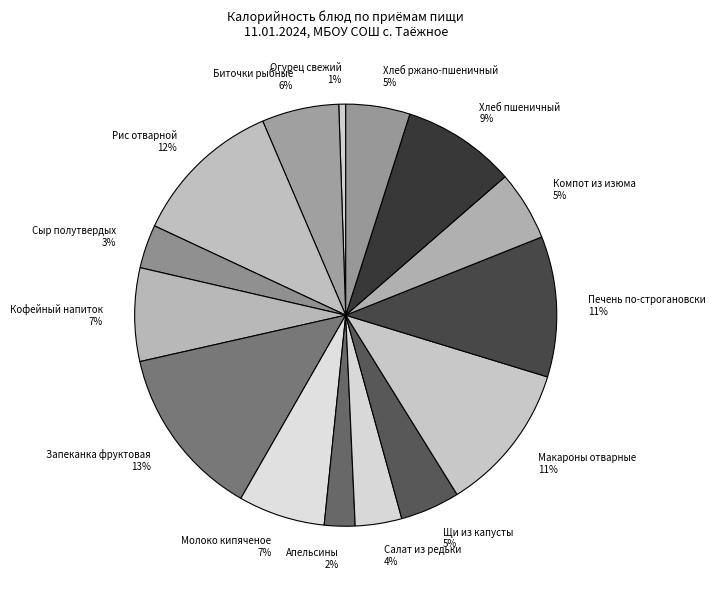

To the nearest percent, what is the average slice percentage?

7%